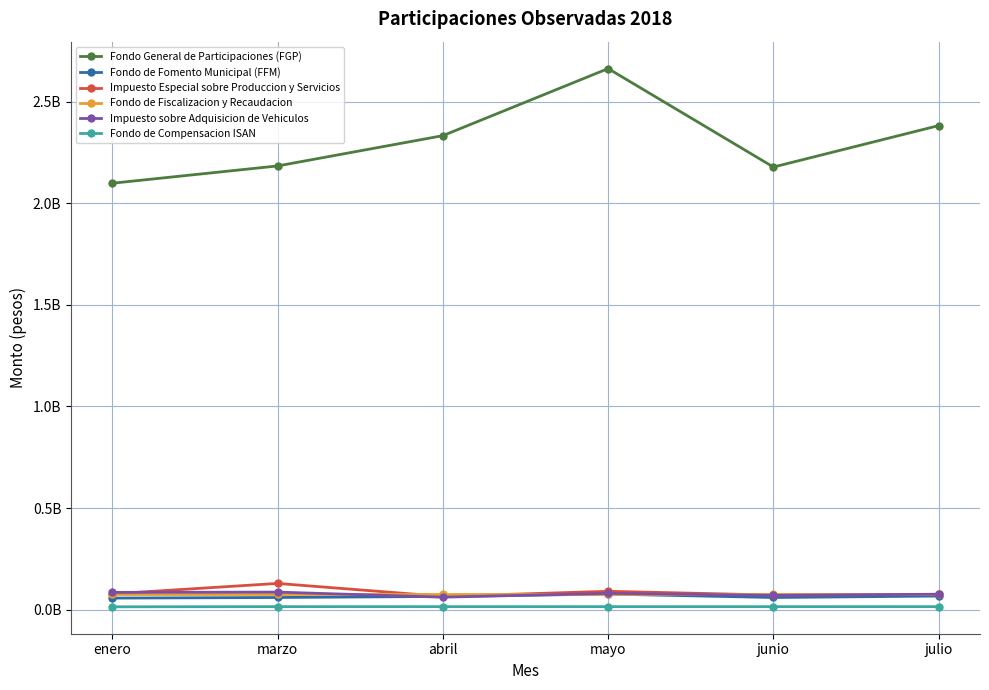

Reading left to right, what are all the values shown in this chart?

Fondo General de Participaciones (FGP): enero=2098863055.0	marzo=2183972563.0	abril=2333082754.0	mayo=2663284272.8	junio=2178582773.8	julio=2382615093.0
Fondo de Fomento Municipal (FFM): enero=56570021.0	marzo=59540420.0	abril=64784001.0	mayo=76370949.5	junio=59524827.5	julio=66752512.0
Impuesto Especial sobre Produccion y Servicios: enero=77438613.0	marzo=128791591.0	abril=64891310.0	mayo=90097667.2	junio=71493841.0	julio=74511857.0
Fondo de Fiscalizacion y Recaudacion: enero=75298111.0	marzo=75298111.0	abril=75298111.0	mayo=75298111.0	junio=75298111.0	julio=75298111.0
Impuesto sobre Adquisicion de Vehiculos: enero=84739453.0	marzo=86075485.0	abril=61022055.0	mayo=80064036.0	junio=69923930.0	julio=75713316.0
Fondo de Compensacion ISAN: enero=13678356.0	marzo=14541786.0	abril=14541786.0	mayo=14541786.0	junio=14541786.0	julio=14541786.0